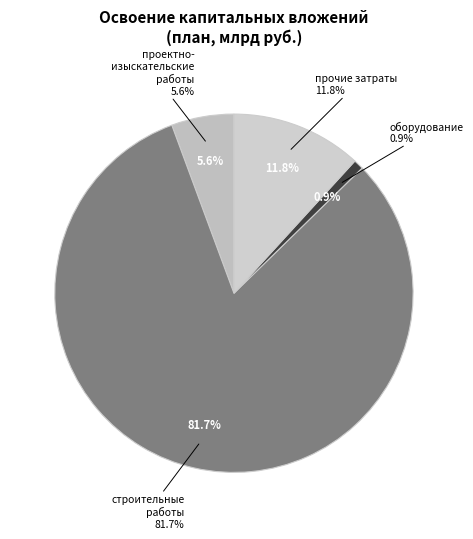

To the nearest percent, what is the difference between the largest and smallest slice percentages?

81%